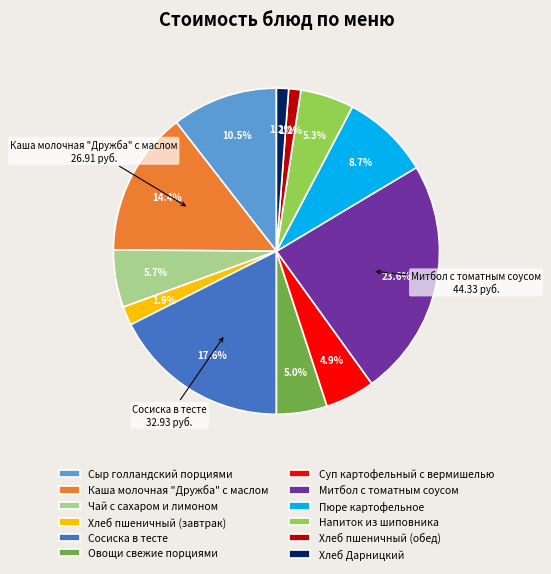

To the nearest percent, what percentage of the pie is Сосиска в тесте?

18%